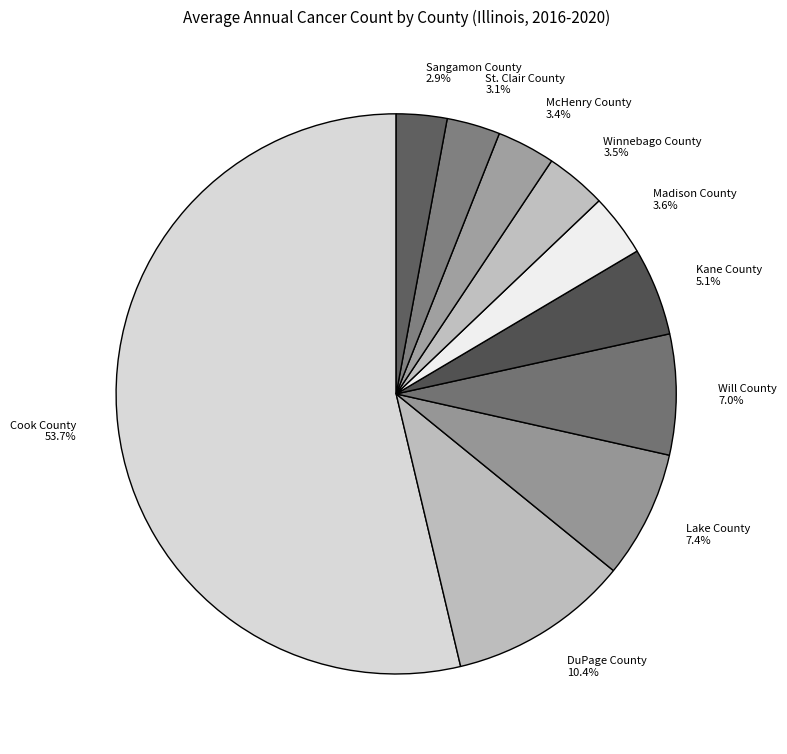

To the nearest percent, what portion does Lake County represent?

7%